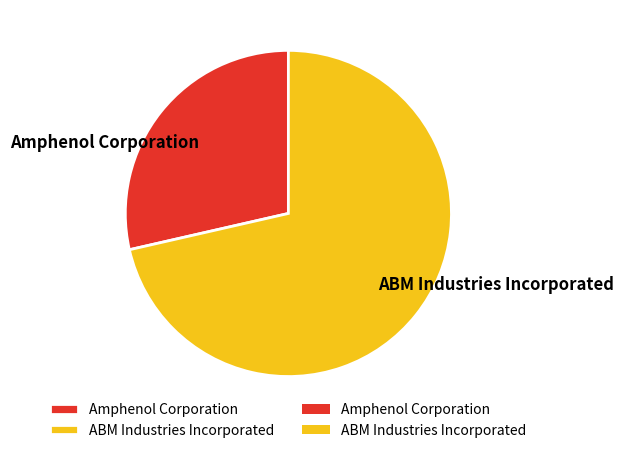

The Amphenol Corporation slice represents 29% of the pie. True or false?

True